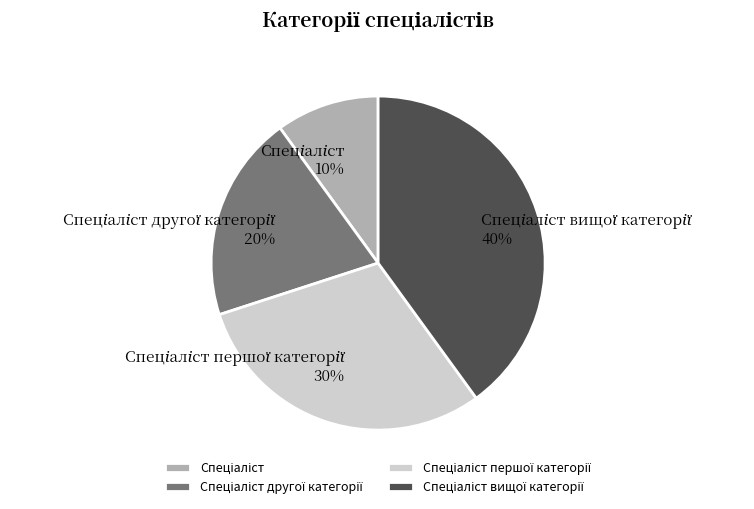

To the nearest percent, what is the difference between the largest and smallest slice percentages?

30%